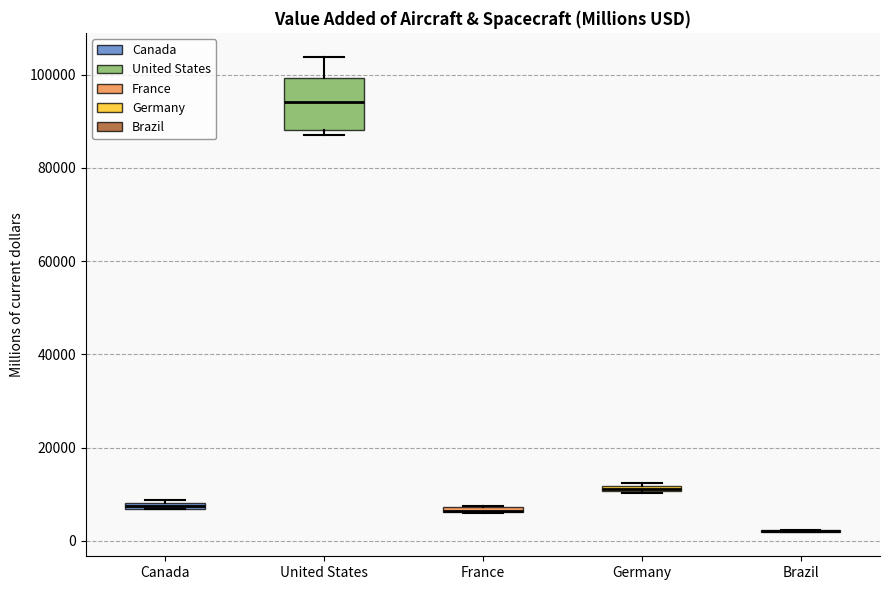

Where does the median line of the box for United States sit on the y-axis? The values are not printed on the chart, so give them approximately, as read against the axis.

94000